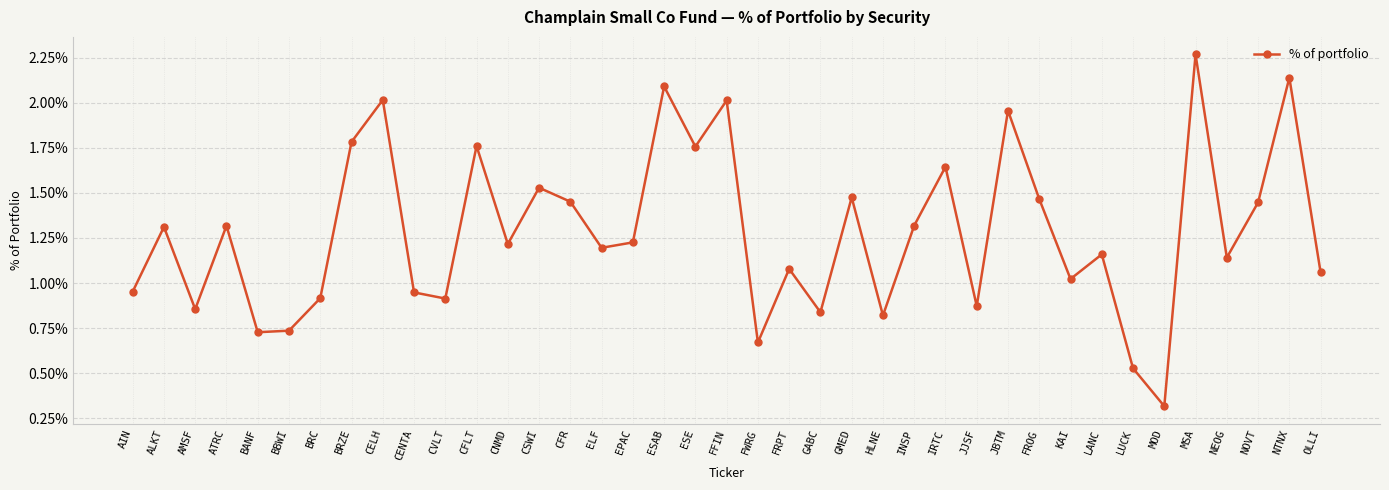

Rank the categories by value from lowest to highest.

MOD, LUCK, FWRG, BANF, BBWI, HLNE, GABC, AMSF, JJSF, CVLT, BRC, CENTA, AIN, KAI, OLLI, FRPT, NEOG, LANC, ELF, CNMD, EPAC, ALKT, ATRC, INSP, NOVT, CFR, FROG, GMED, CSWI, IRTC, ESE, CFLT, BRZE, JBTM, FFIN, CELH, ESAB, NTNX, MSA